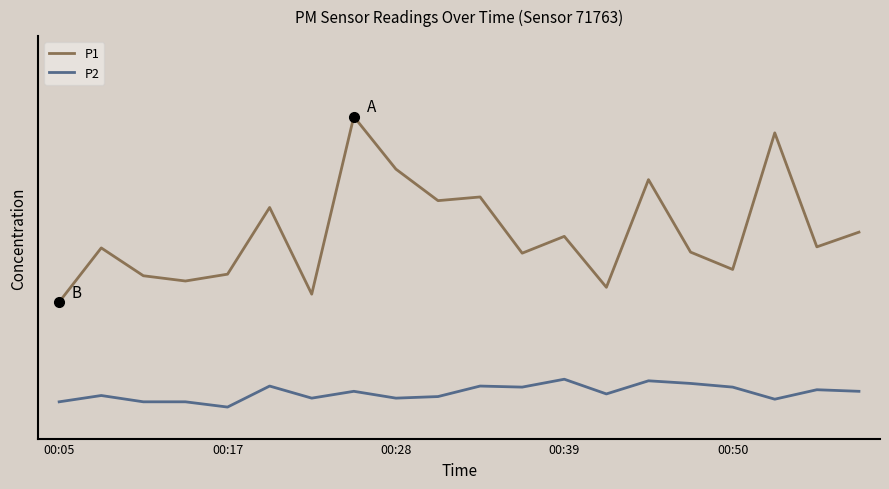

True or false: P2 has more than 0 points higher than both neighbors.

True